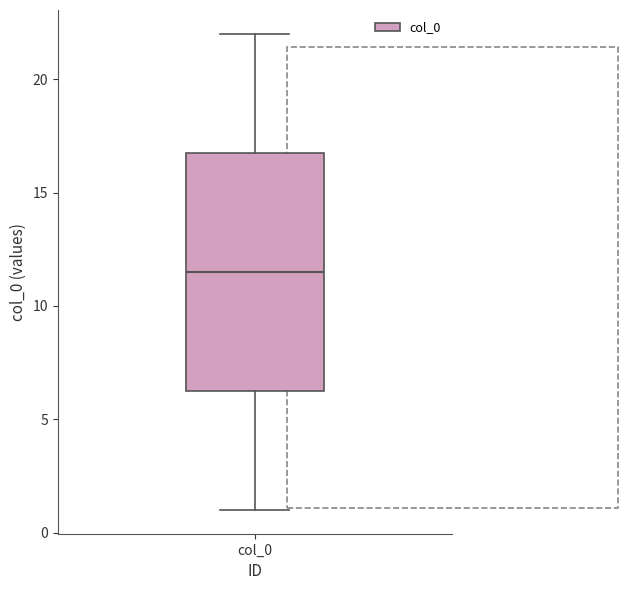

Transcribe this box plot: give where the median line is, the range the box spans, and where the two whiskers end, as read against the y-axis. The values are not printed on the chart, so give them approximately, as read against the axis.

median 11.5, box 6.5 to 17.0, whiskers 1.0 to 22.0